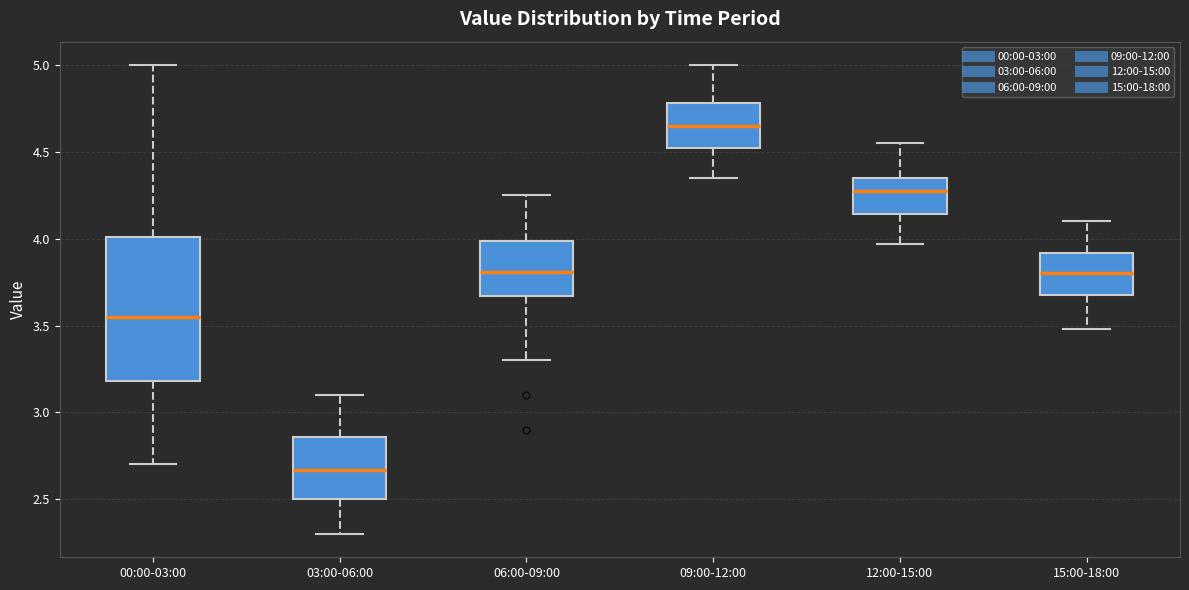

Which box is the tallest, from its lower edge to its upper edge?

00:00-03:00